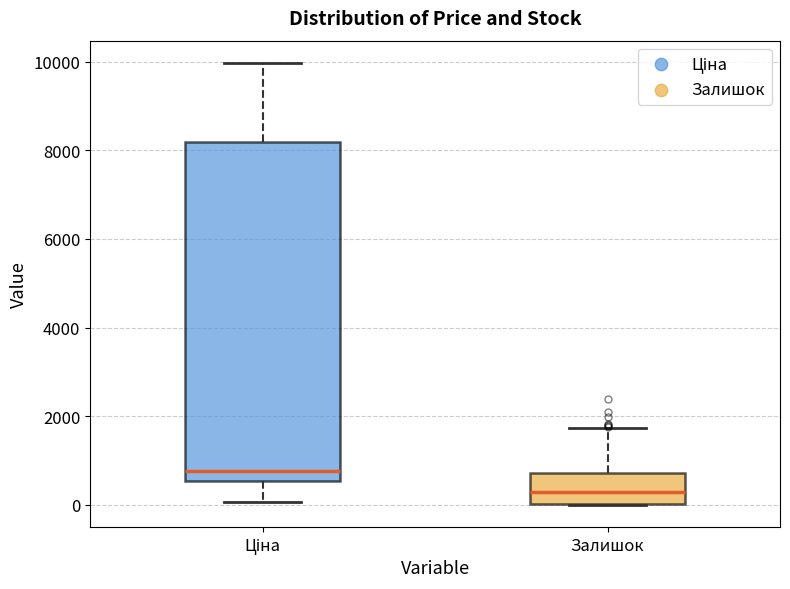

Which box has the lowest median line?

Залишок